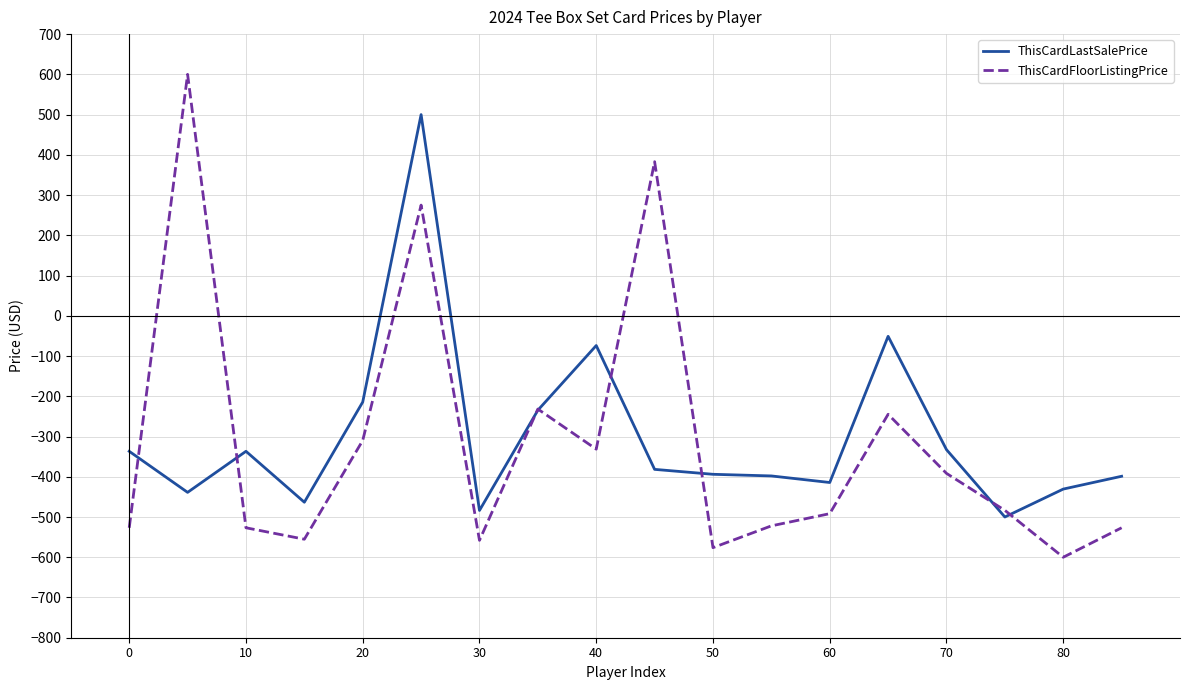

How many series are shown in this chart?

2